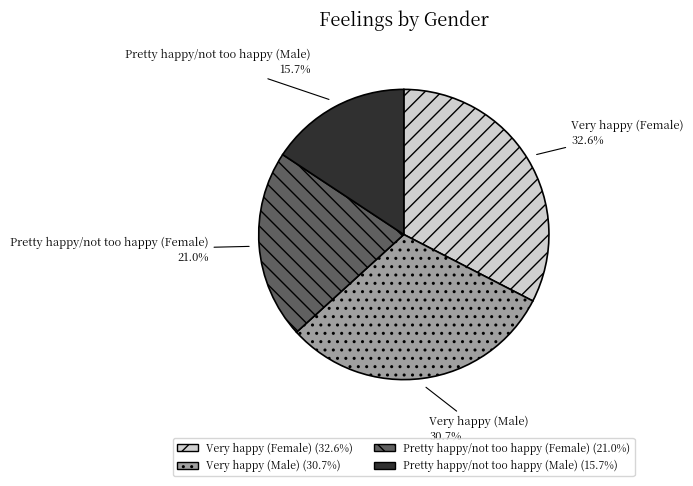

To the nearest percent, what is the difference between the Pretty happy/not too happy (Male) and Pretty happy/not too happy (Female) slice percentages?

5%